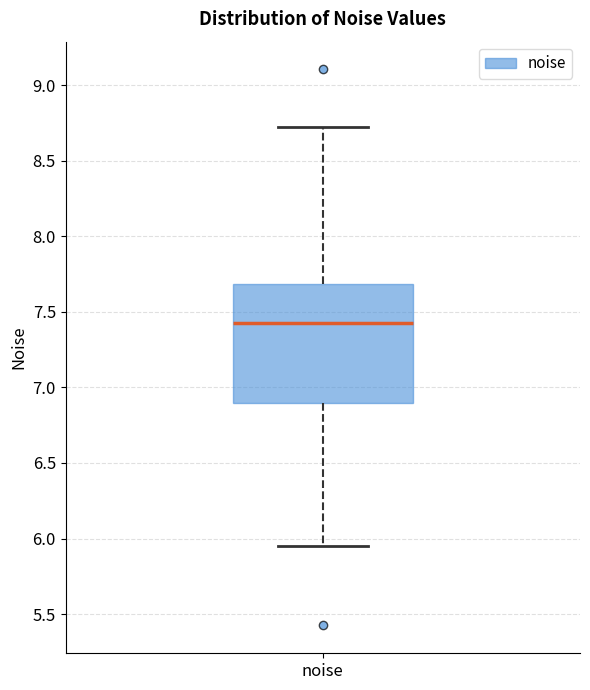

Where does the lower whisker of the box for noise end on the y-axis? The values are not printed on the chart, so give them approximately, as read against the axis.

5.95